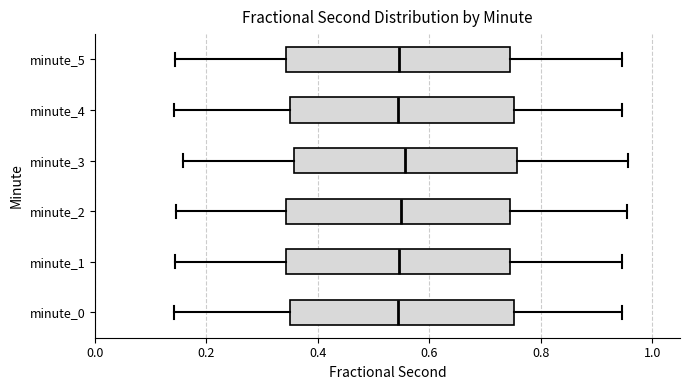

Reading bottom to top, transcribe this box plot: for each box, give where its median line is, the range the box spans, and where its two whiskers end, as read against the x-axis. The values are not printed on the chart, so give them approximately, as read against the axis.

minute_0: median 0.54, box 0.36 to 0.76, whiskers 0.14 to 0.94
minute_1: median 0.54, box 0.34 to 0.74, whiskers 0.14 to 0.94
minute_2: median 0.54, box 0.34 to 0.74, whiskers 0.14 to 0.96
minute_3: median 0.56, box 0.36 to 0.76, whiskers 0.16 to 0.96
minute_4: median 0.54, box 0.36 to 0.76, whiskers 0.14 to 0.94
minute_5: median 0.54, box 0.34 to 0.74, whiskers 0.14 to 0.94